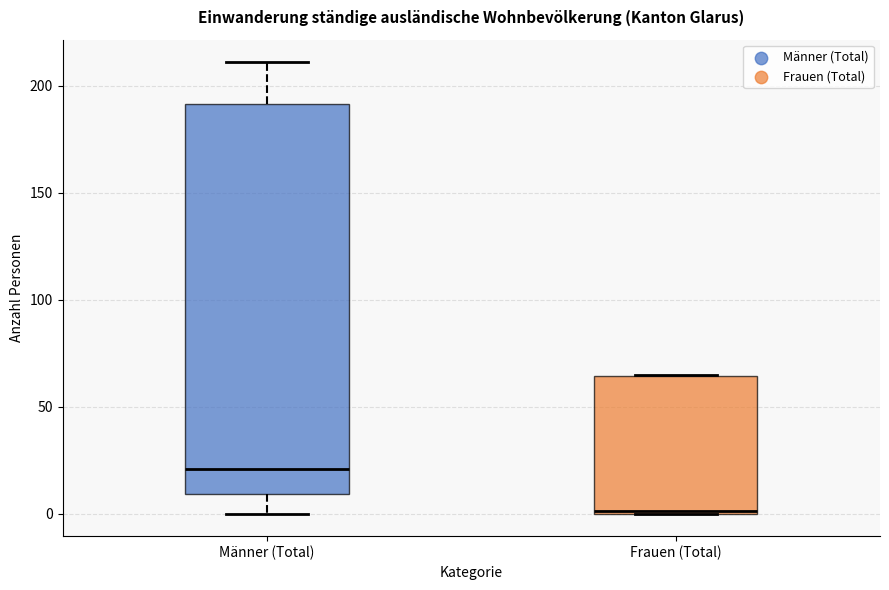

Where is the lower edge of the box for Männer (Total) on the y-axis? The values are not printed on the chart, so give them approximately, as read against the axis.

10